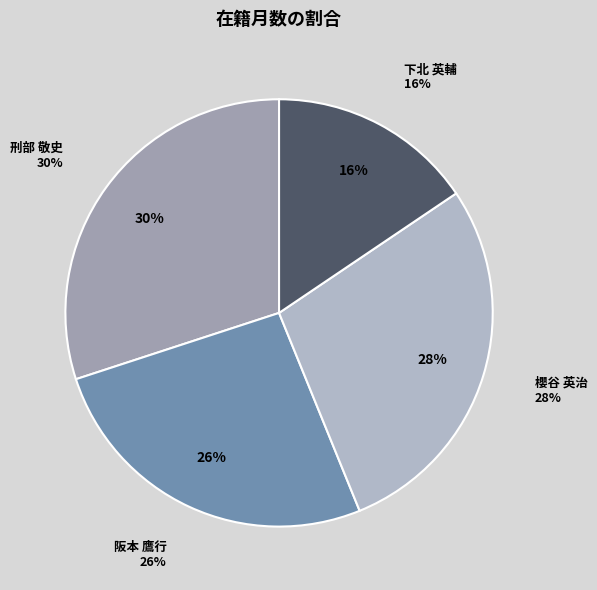

Which slice is the smallest?

下北 英輔